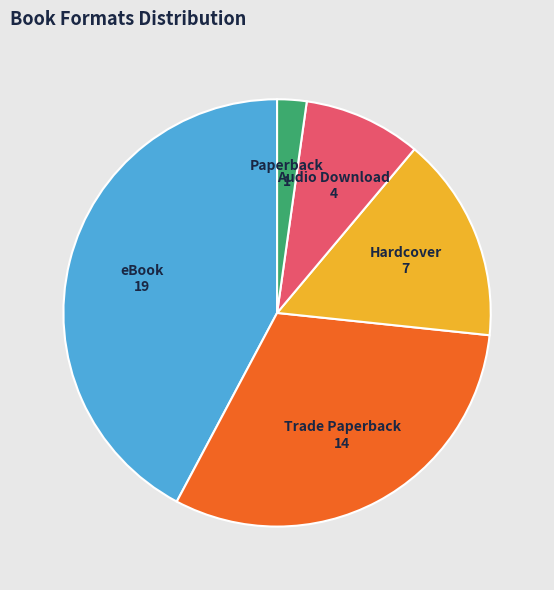

Which has a higher value, Trade Paperback or Audio Download?

Trade Paperback